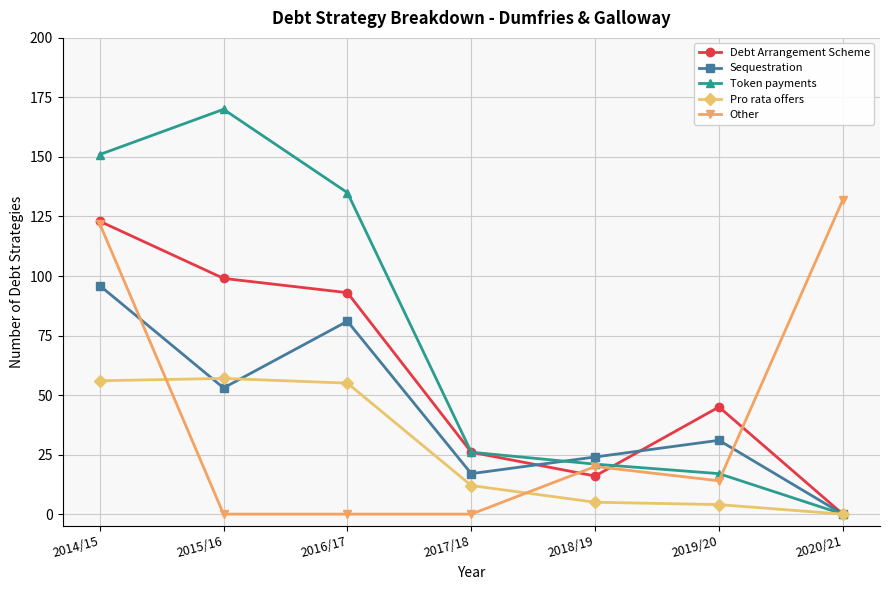

List the series in order of their peak value, highest first.

Token payments, Other, Debt Arrangement Scheme, Sequestration, Pro rata offers